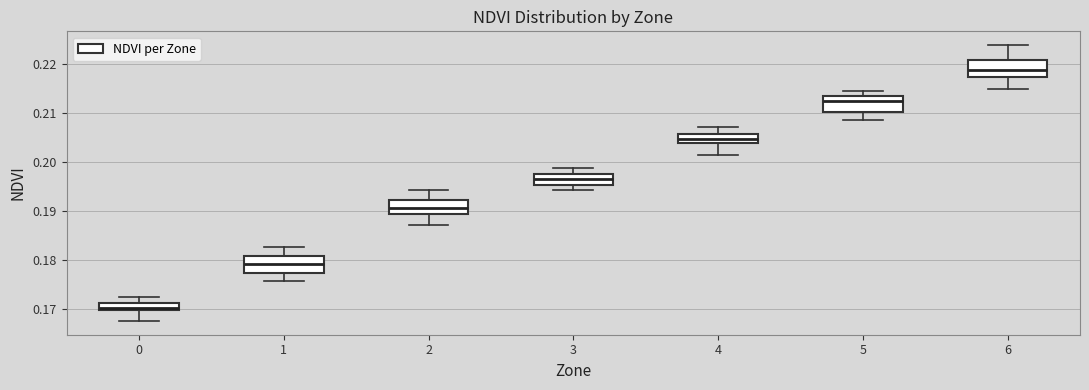

Which box has the lowest median line?

0